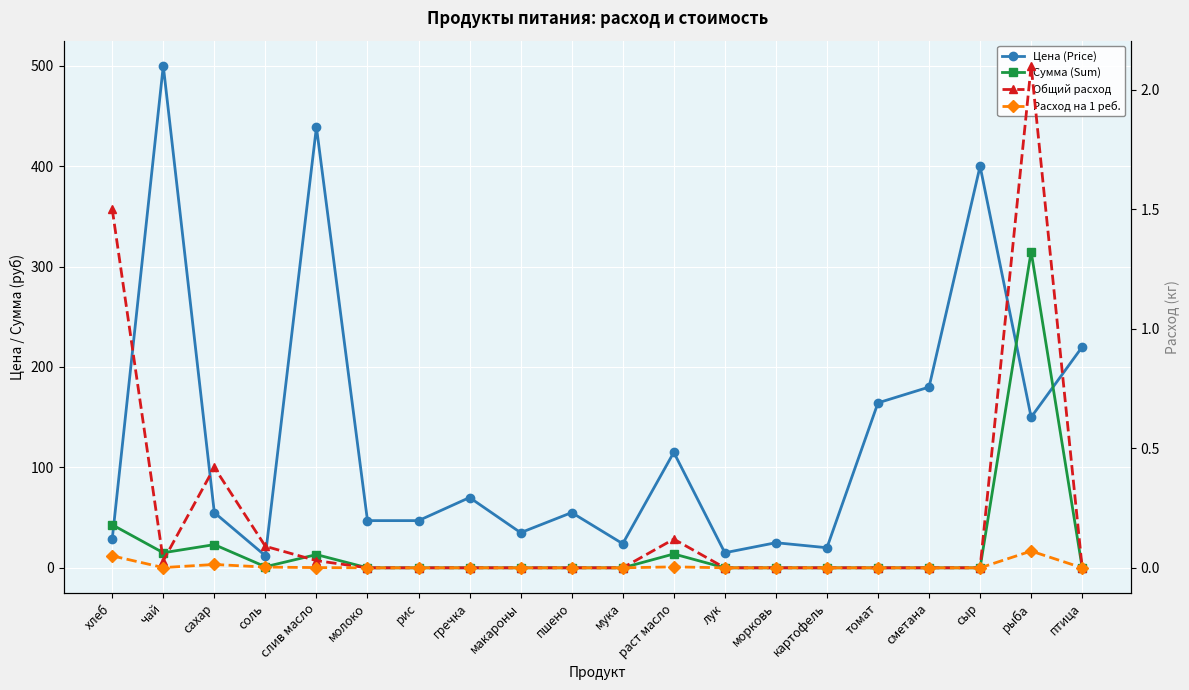

True or false: Цена (Price) has more than 2 interior local peaks.

True